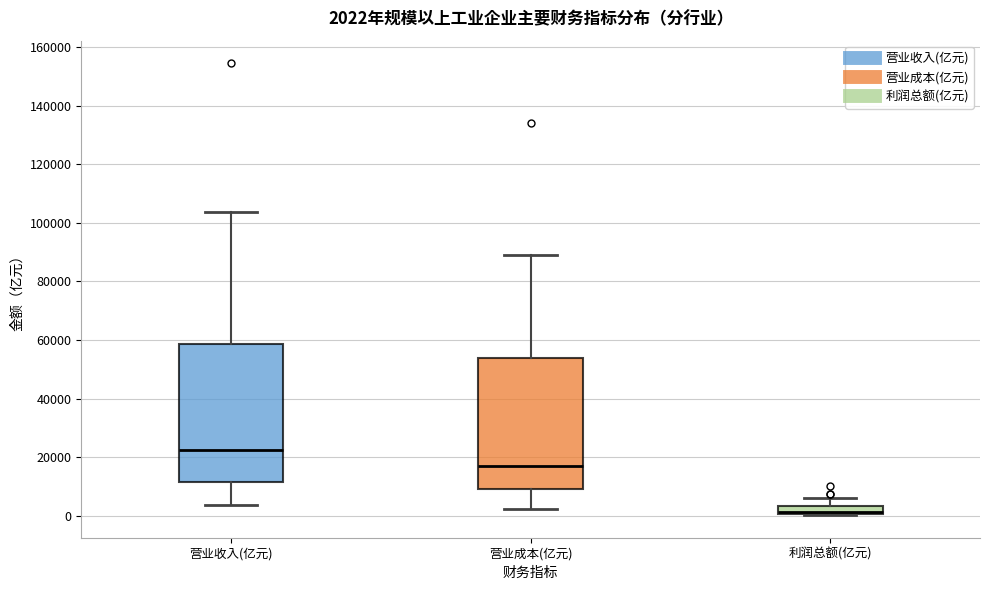

Which box is the tallest, from its lower edge to its upper edge?

营业收入(亿元)